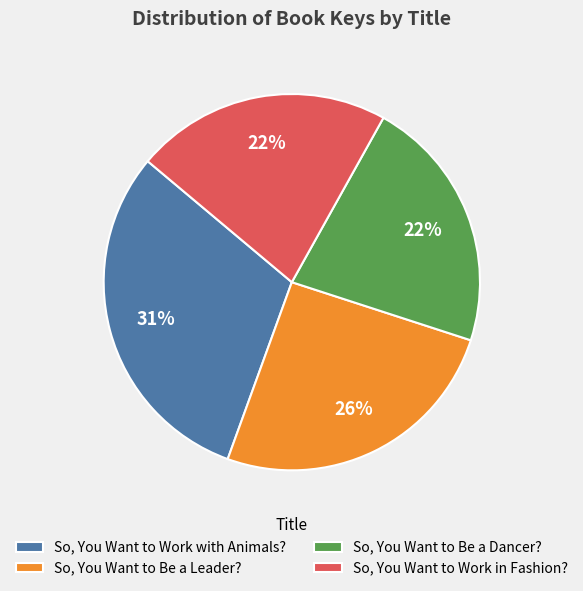

Does So, You Want to Be a Leader? represent more than half of the total?

No